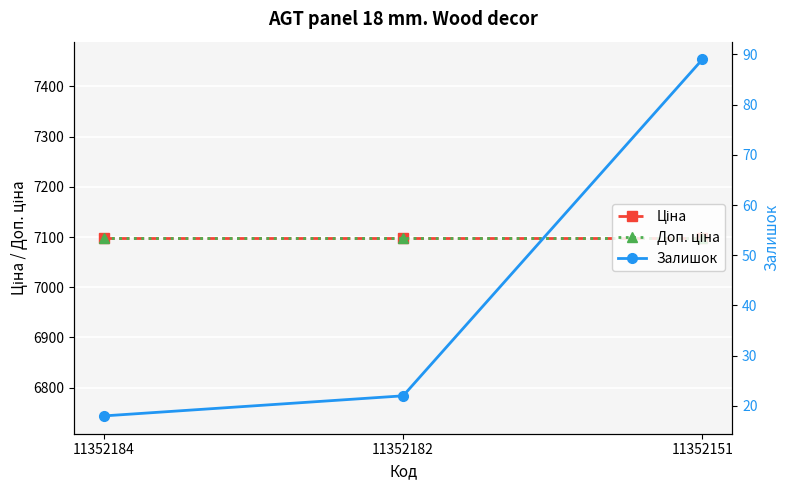

Does the chart display data point markers on the line(s)?

Yes